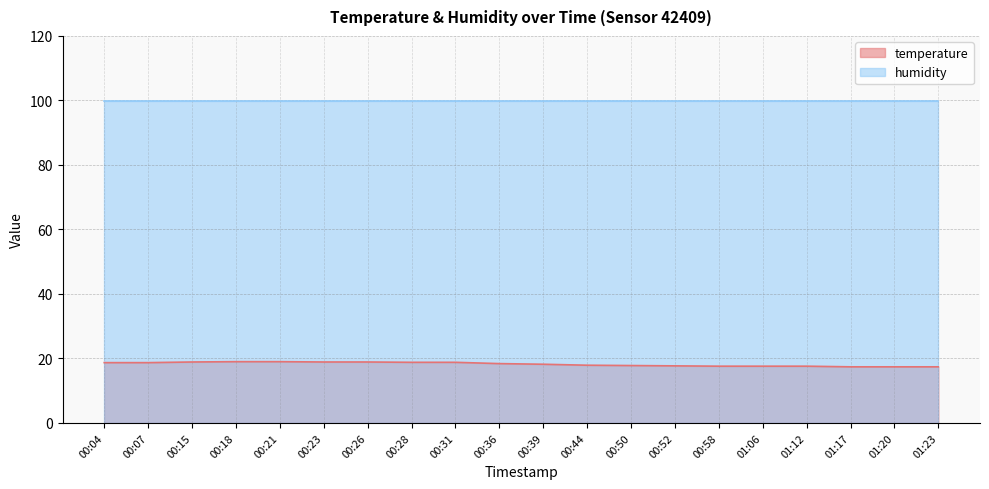

What is the difference between the maximum and minimum values?

1.6